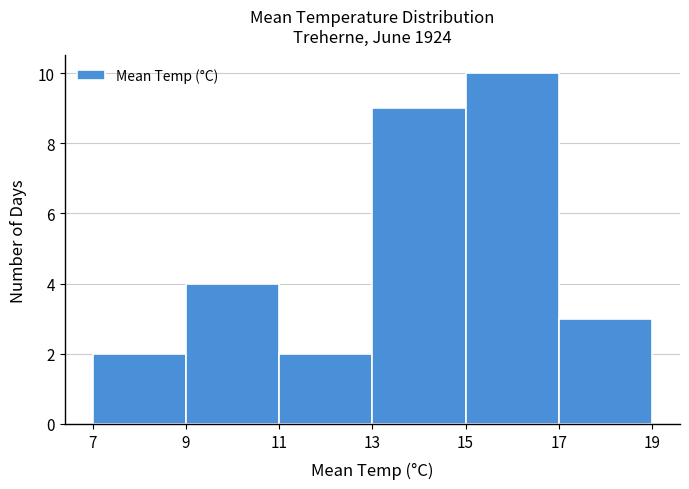

Over which range of the x-axis is the bar tallest?

15 to 17